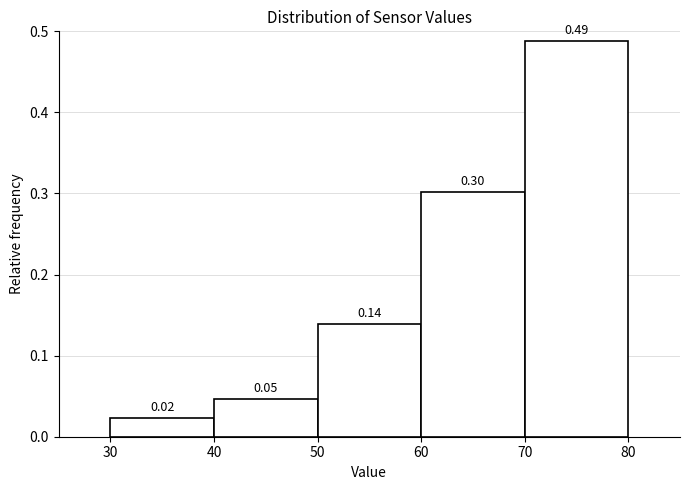

Over which range of the x-axis is the bar tallest?

70 to 80